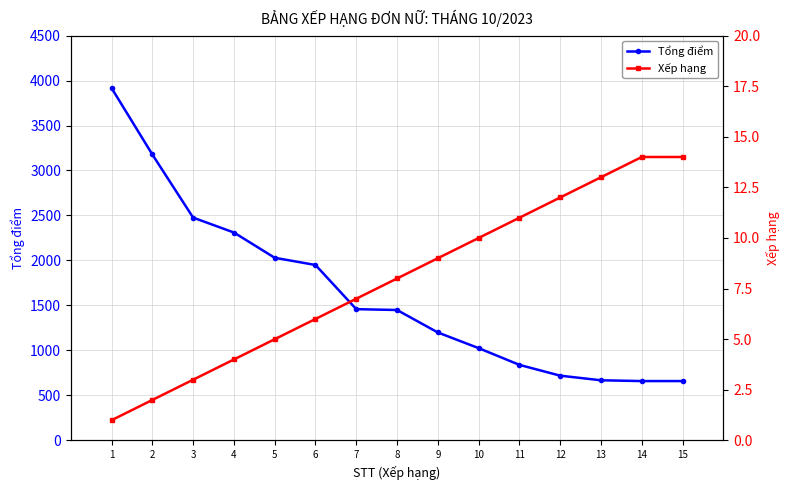

What is the value of the Tổng điểm point at the 13th from the left?

668.7